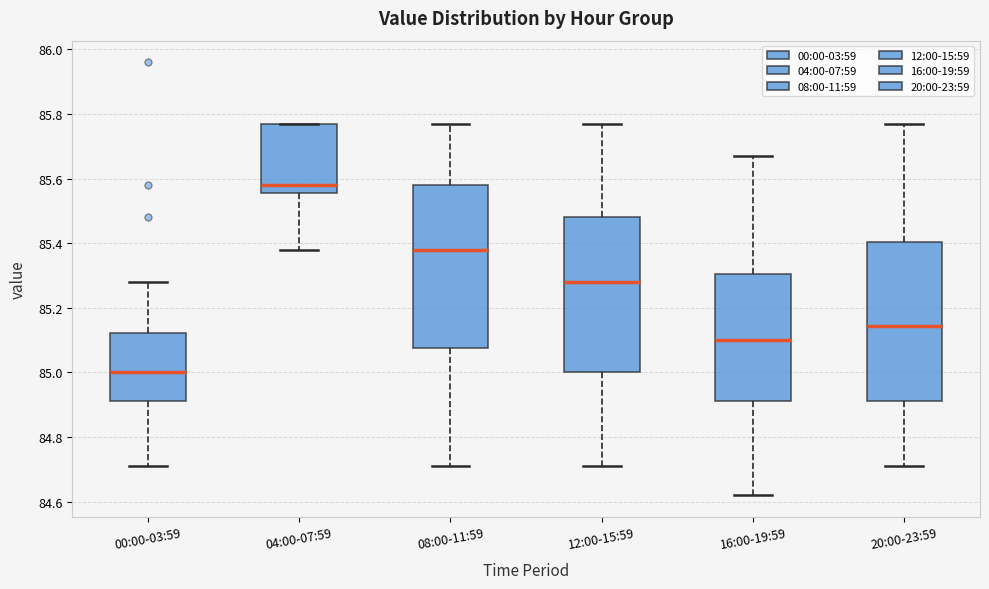

Reading left to right, transcribe this box plot: for each box, give where its median line is, the range the box spans, and where its two whiskers end, as read against the y-axis. The values are not printed on the chart, so give them approximately, as read against the axis.

00:00-03:59: median 85.00, box 84.92 to 85.12, whiskers 84.72 to 85.28
04:00-07:59: median 85.58, box 85.56 to 85.78, whiskers 85.38 to 85.78
08:00-11:59: median 85.38, box 85.08 to 85.58, whiskers 84.72 to 85.78
12:00-15:59: median 85.28, box 85.00 to 85.48, whiskers 84.72 to 85.78
16:00-19:59: median 85.10, box 84.92 to 85.30, whiskers 84.62 to 85.68
20:00-23:59: median 85.14, box 84.92 to 85.40, whiskers 84.72 to 85.78